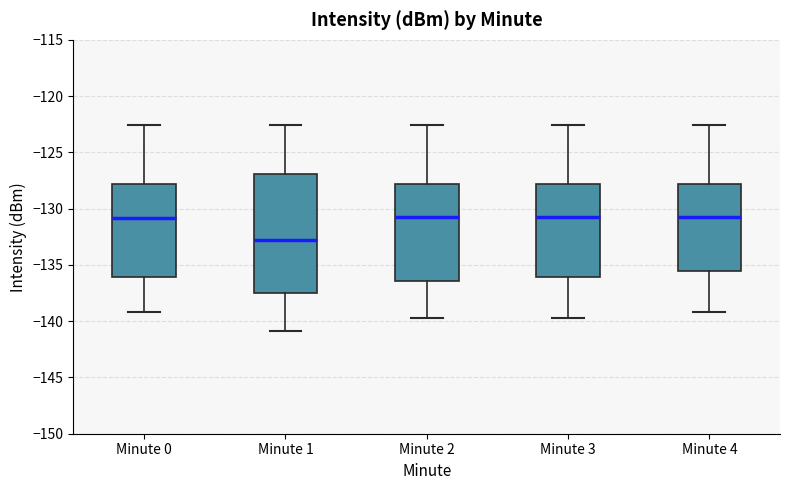

Where does the median line of the box for Minute 4 sit on the y-axis? The values are not printed on the chart, so give them approximately, as read against the axis.

-131.0